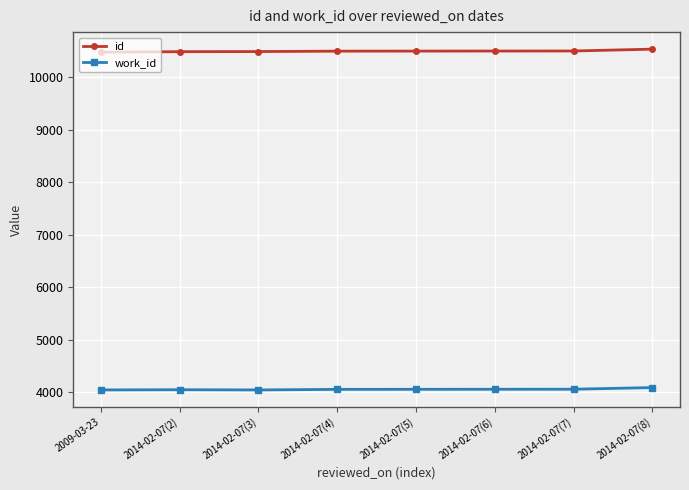

The value of id at 2009-03-23 is 4414. True or false?

False